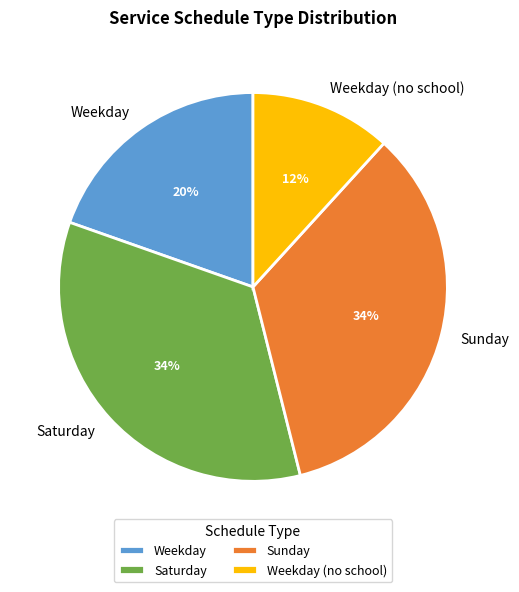

Is it true that Weekday is 1% of the pie?

False